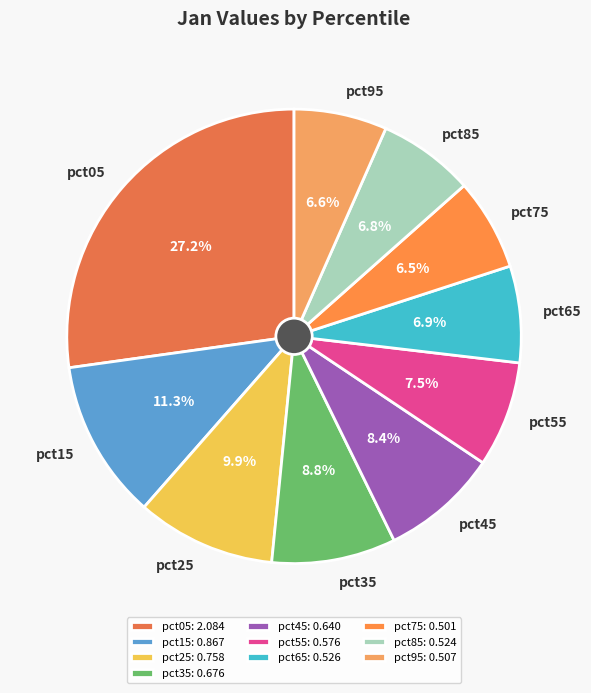

What portion of the pie excludes pct75?

93.5%